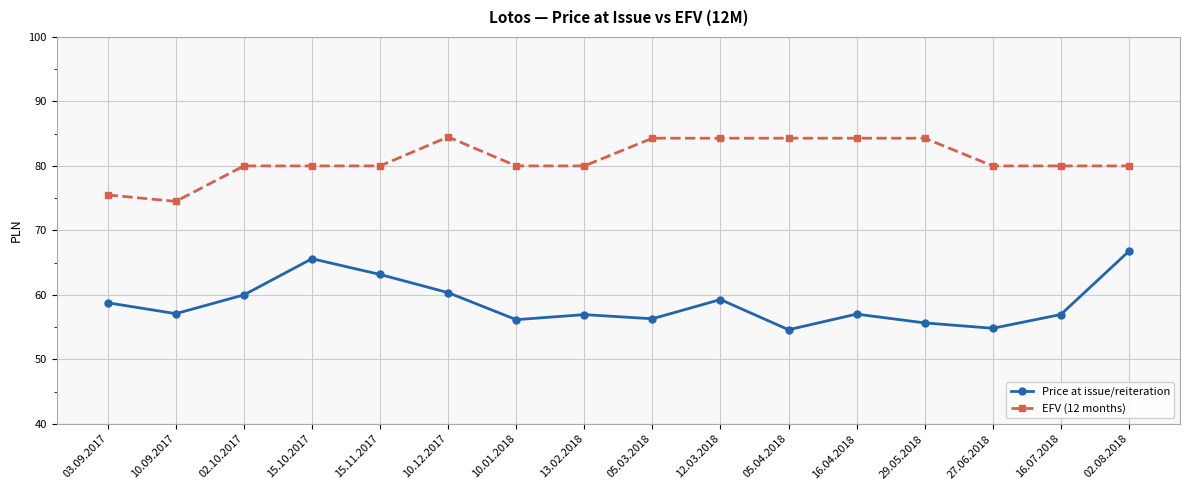

List the series in order of their peak value, highest first.

EFV (12 months), Price at issue/reiteration